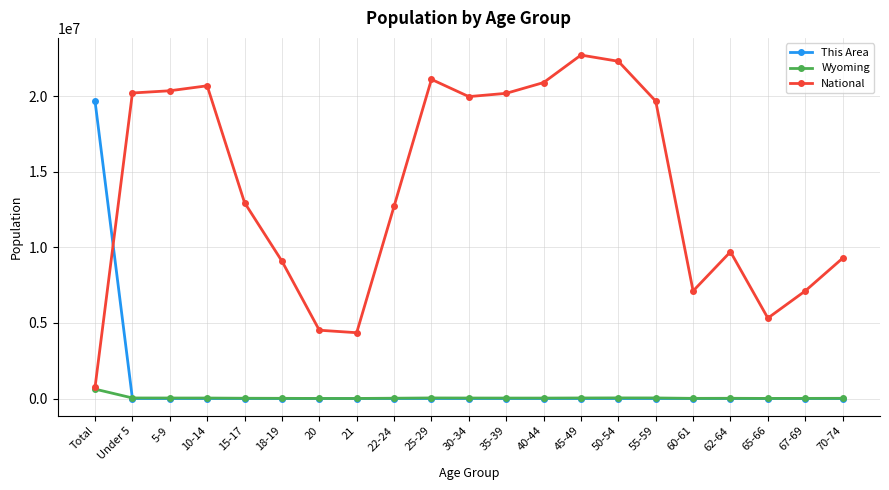

The value of National at 5-9 is 20348657. True or false?

True